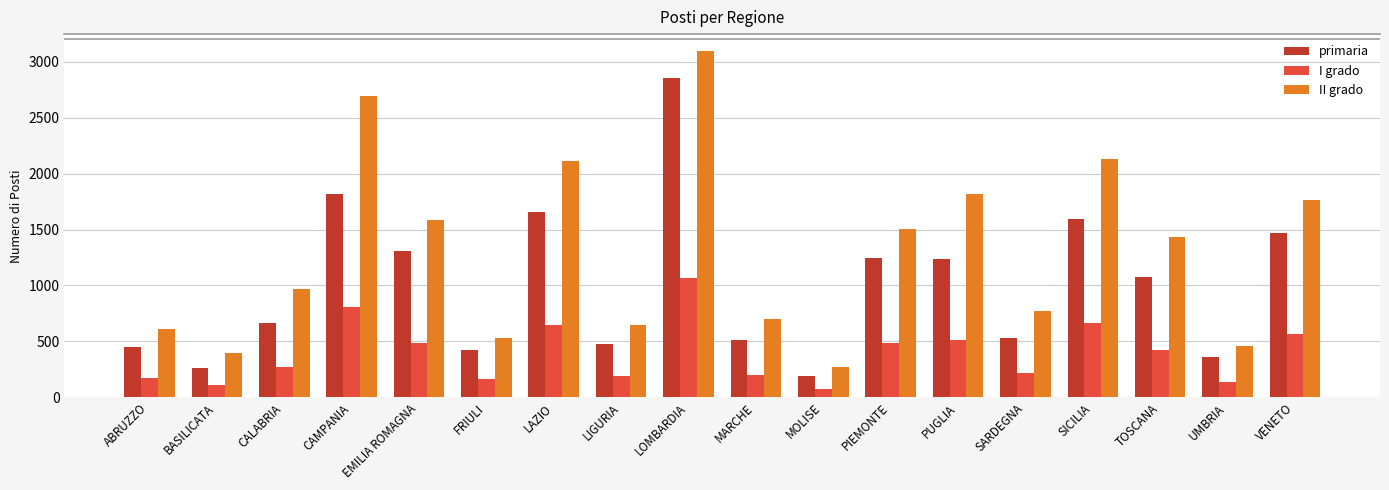

Count the number of categories in the chart.

18